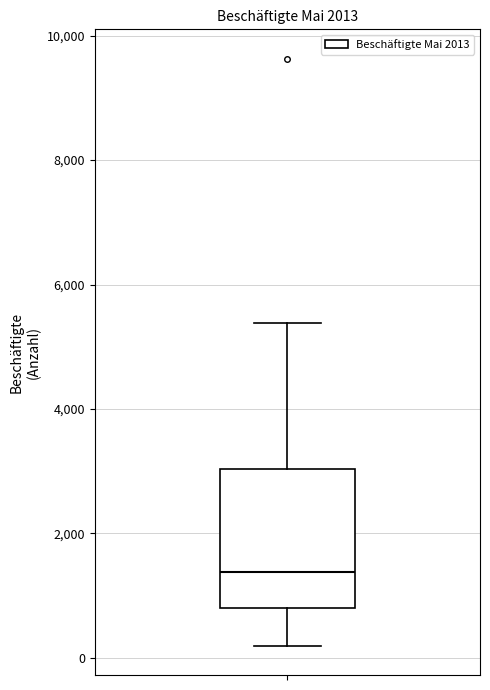

Transcribe this box plot: give where the median line is, the range the box spans, and where the two whiskers end, as read against the y-axis. The values are not printed on the chart, so give them approximately, as read against the axis.

median 1400, box 800 to 3000, whiskers 200 to 5400